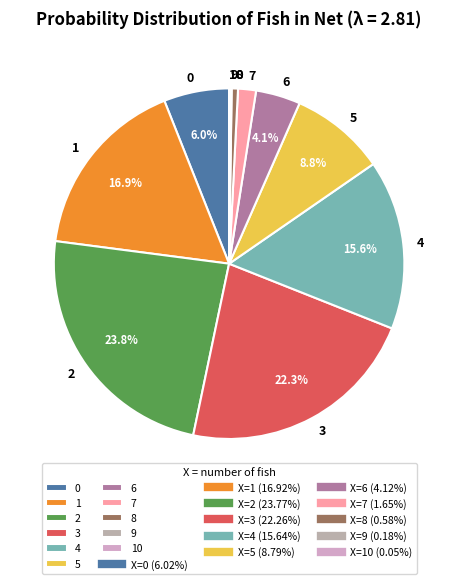

Combined, do 0 and 7 account for over 50%?

No